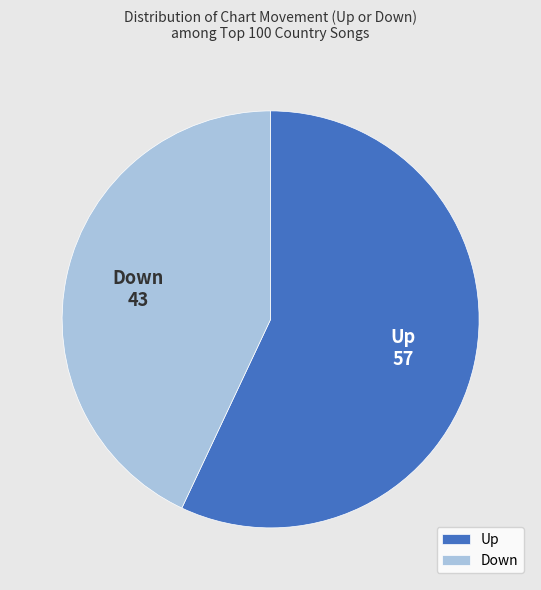

True or false: Down accounts for 43% of the total.

True